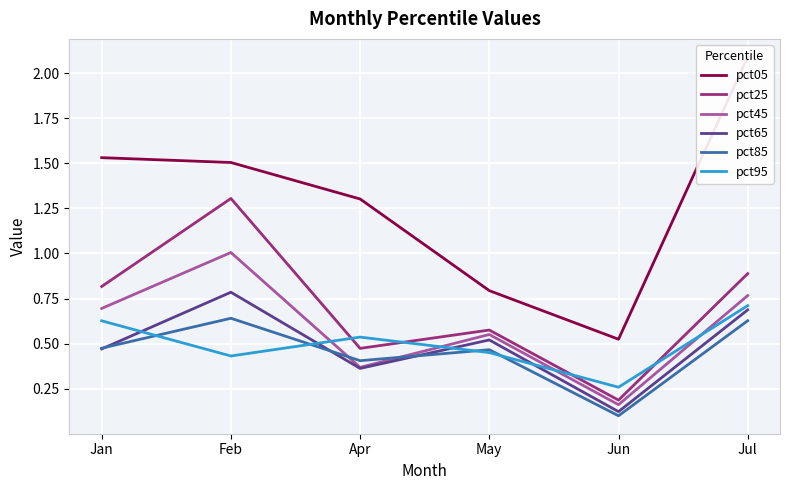

List the labels in order of pct25 value, smallest first.

Jun, Apr, May, Jan, Jul, Feb